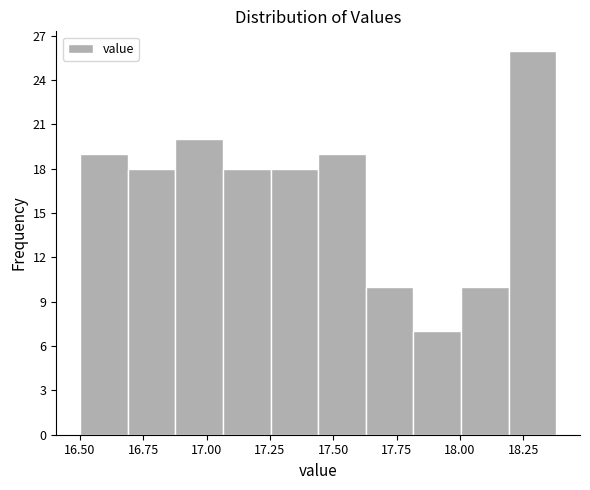

Read against the x-axis, roughly where is the centre of the tallest bar?

18.30